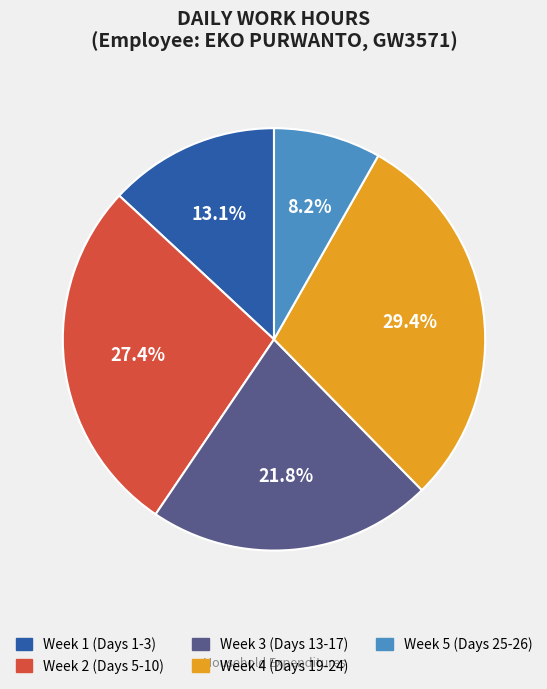

Is there a majority slice in this chart?

No